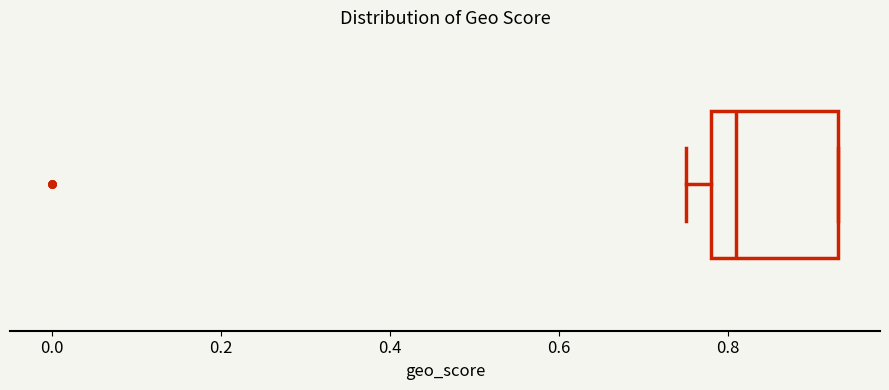

Where does the left whisker of the box end on the x-axis? The values are not printed on the chart, so give them approximately, as read against the axis.

0.76